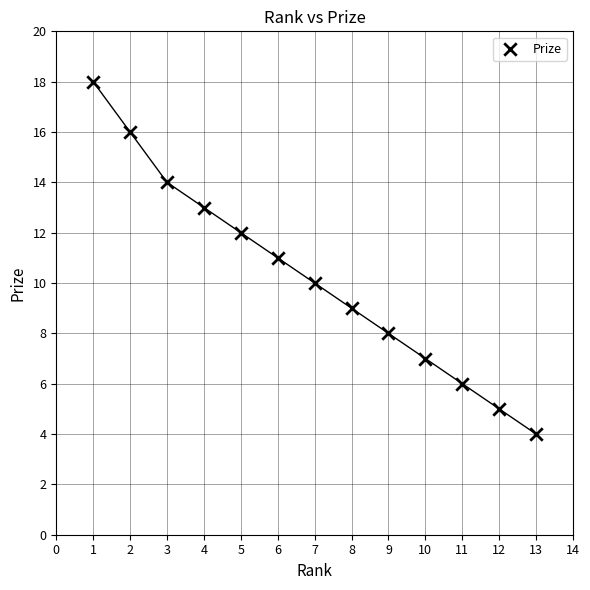

What is the range of X values (max minus min)?

12